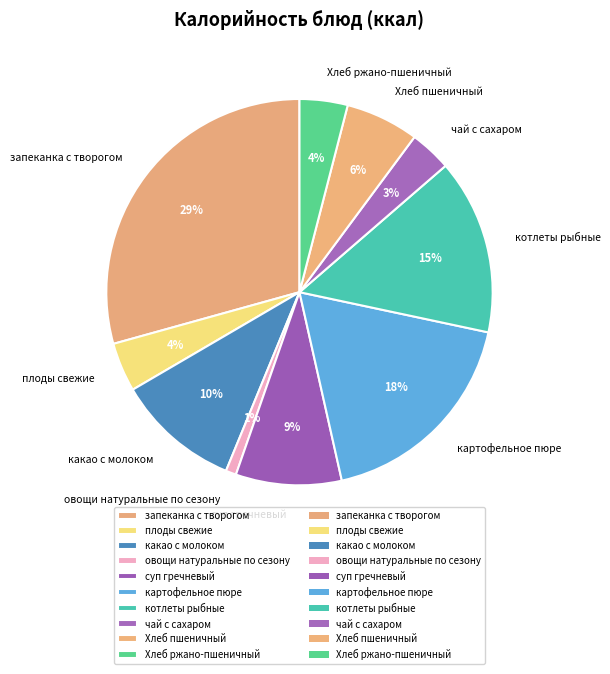

Is овощи натуральные по сезону the majority of the pie?

No